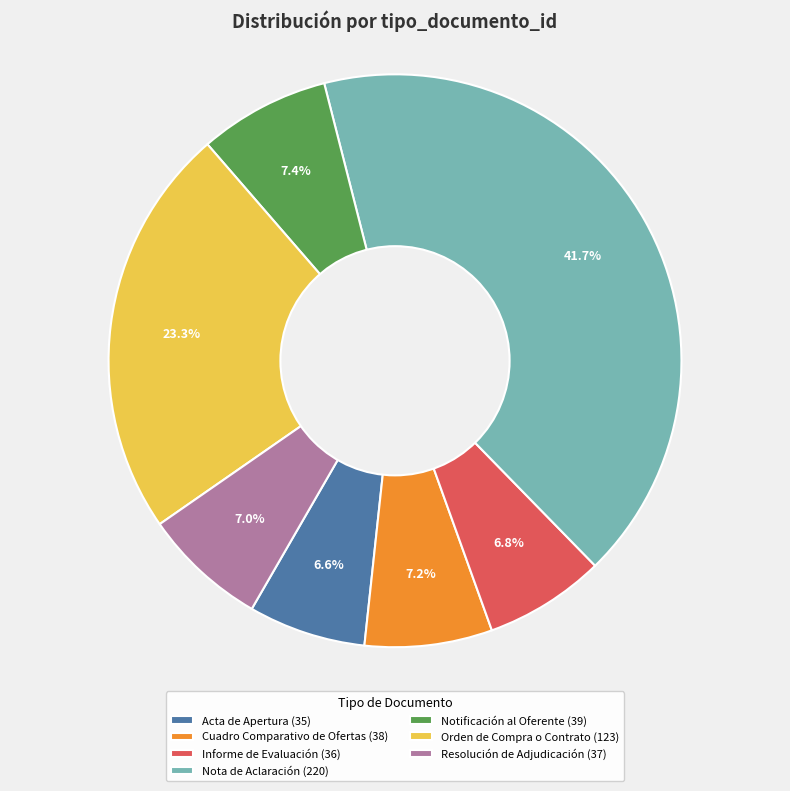

Is there a majority slice in this chart?

No